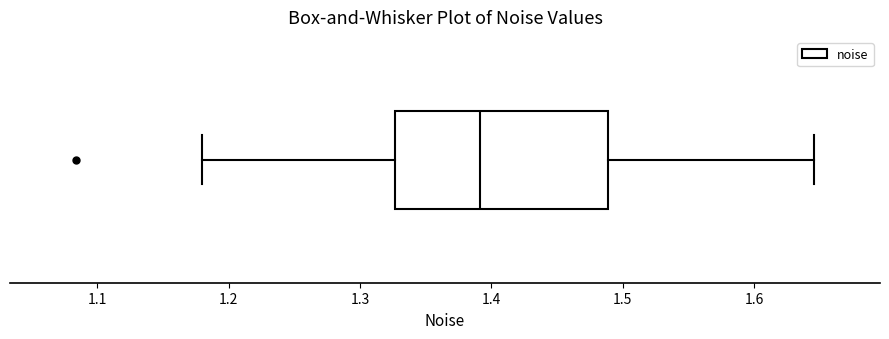

Transcribe this box plot: give where the median line is, the range the box spans, and where the two whiskers end, as read against the x-axis. The values are not printed on the chart, so give them approximately, as read against the axis.

median 1.39, box 1.33 to 1.49, whiskers 1.18 to 1.65